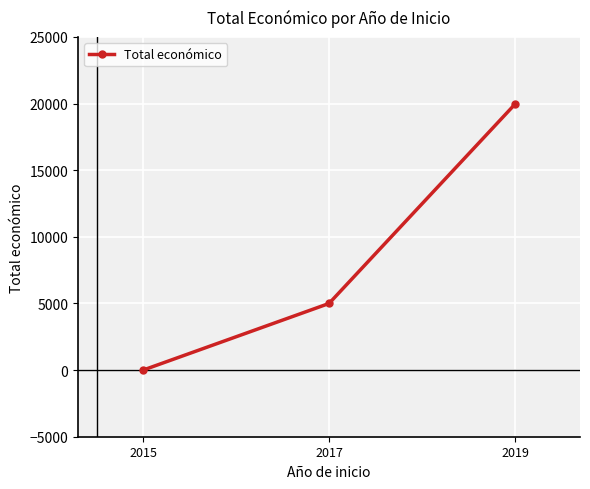

Rank the categories by value from lowest to highest.

2015, 2017, 2019